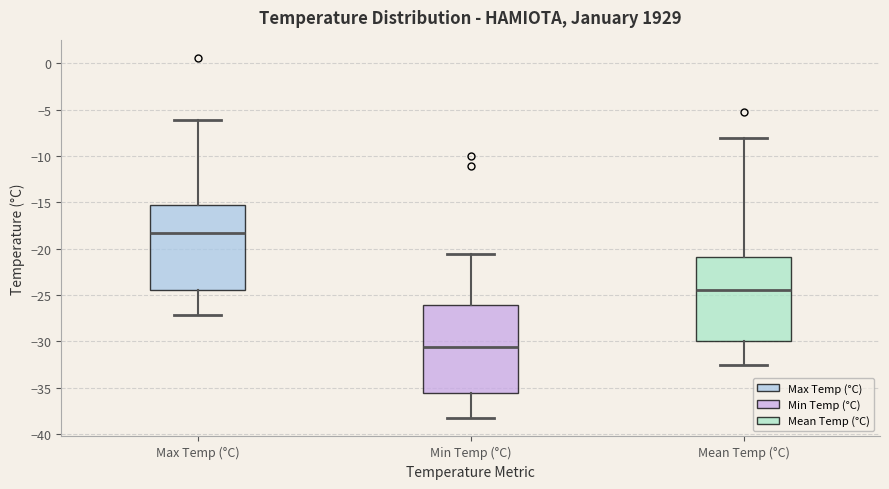

Reading left to right, read every box against the y-axis: the position of its median line, the range the box covers, and the ends of its whiskers. The values are not printed on the chart, so give them approximately, as read against the axis.

Max Temp (°C): median -18.5, box -24.5 to -15.5, whiskers -27.0 to -6.0
Min Temp (°C): median -30.5, box -35.5 to -26.0, whiskers -38.5 to -20.5
Mean Temp (°C): median -24.5, box -30.0 to -21.0, whiskers -32.5 to -8.0